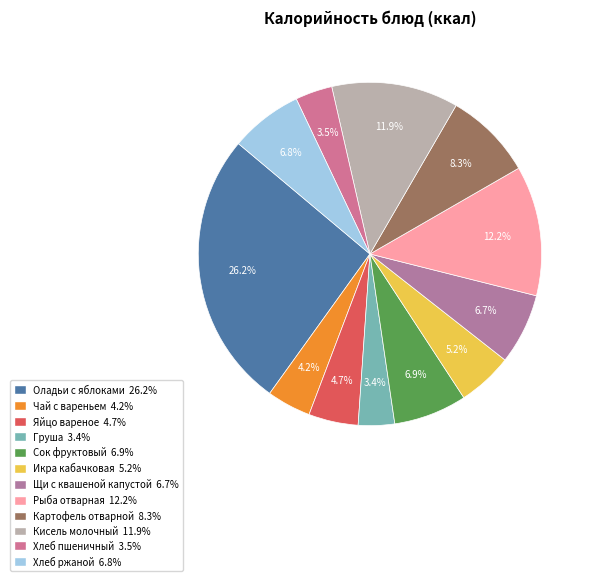

To the nearest percent, what portion does Картофель отварной represent?

8%